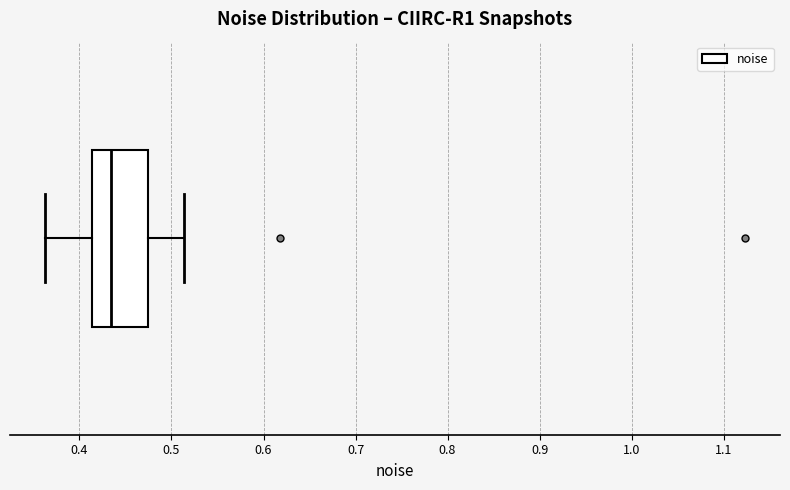

Where is the left edge of the box on the x-axis? The values are not printed on the chart, so give them approximately, as read against the axis.

0.41